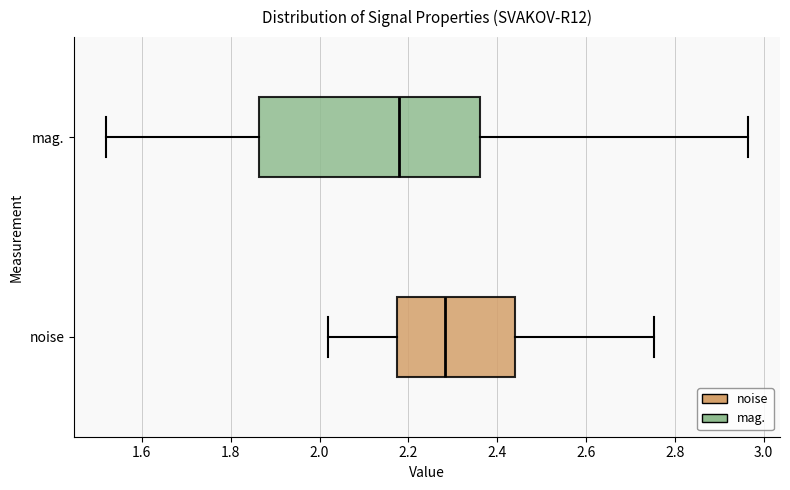

Comparing the boxes themselves (not the whiskers), which one is the widest?

mag.